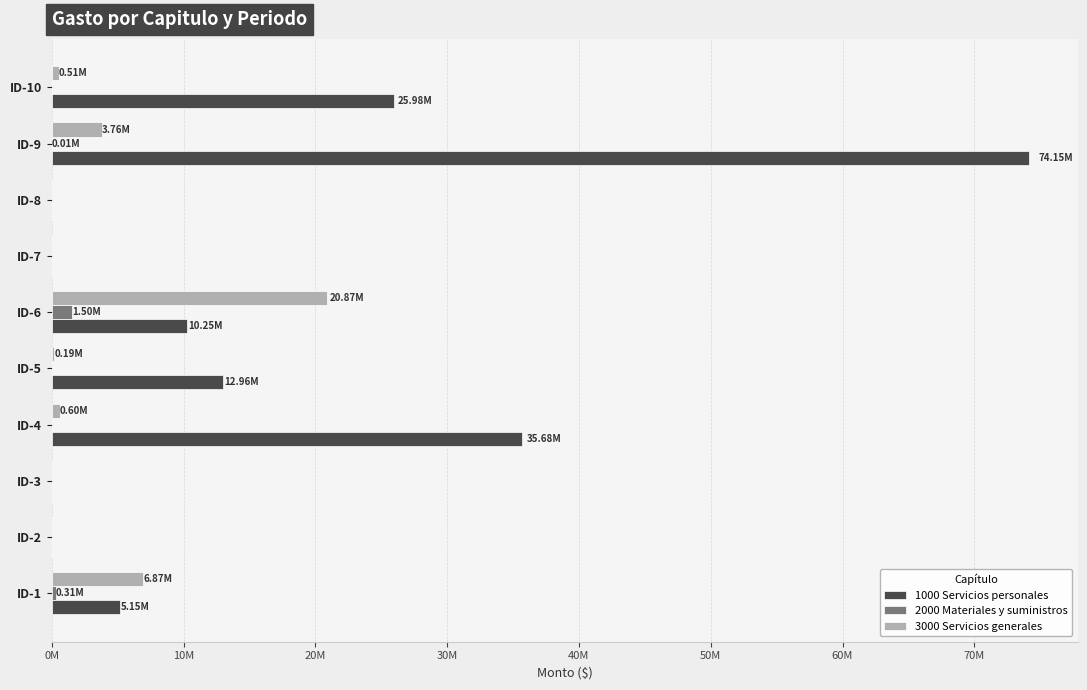

Rank the series by their average value, from highest to lowest.

1000 Servicios personales, 3000 Servicios generales, 2000 Materiales y suministros